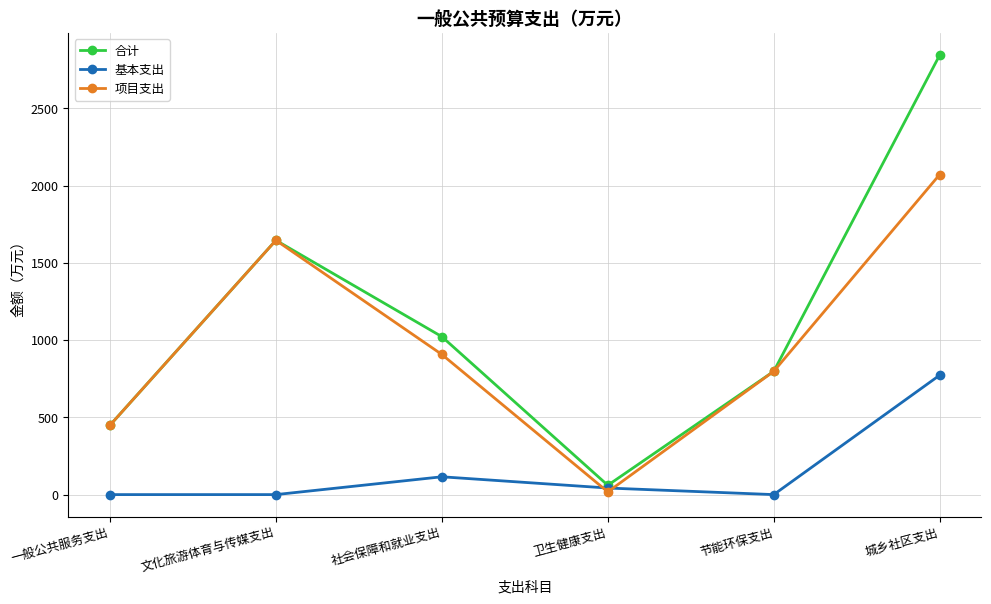

What is the maximum value shown in the chart?

2845.3